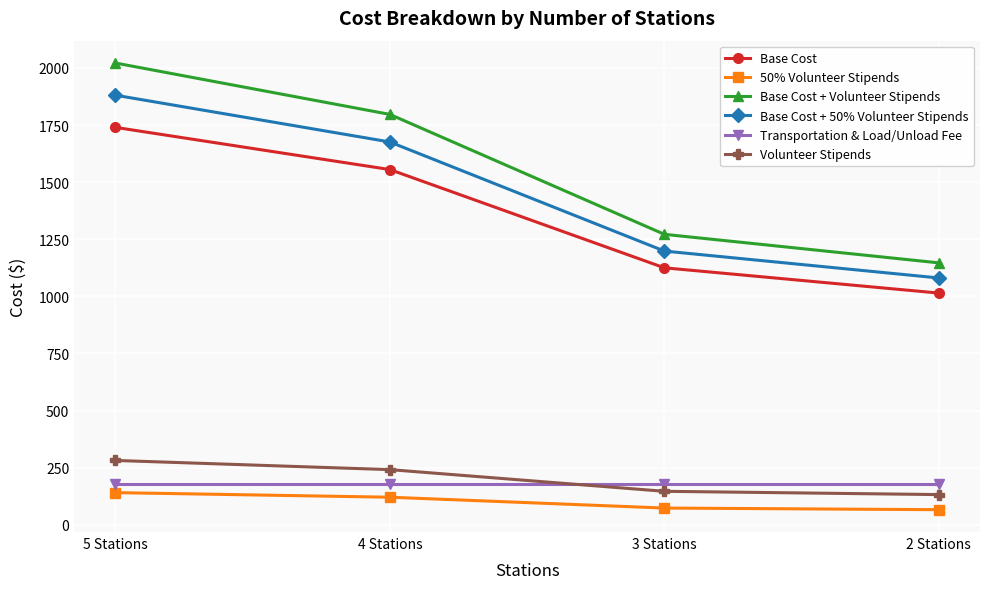

How many data points in Base Cost + Volunteer Stipends are less than 1796?

2